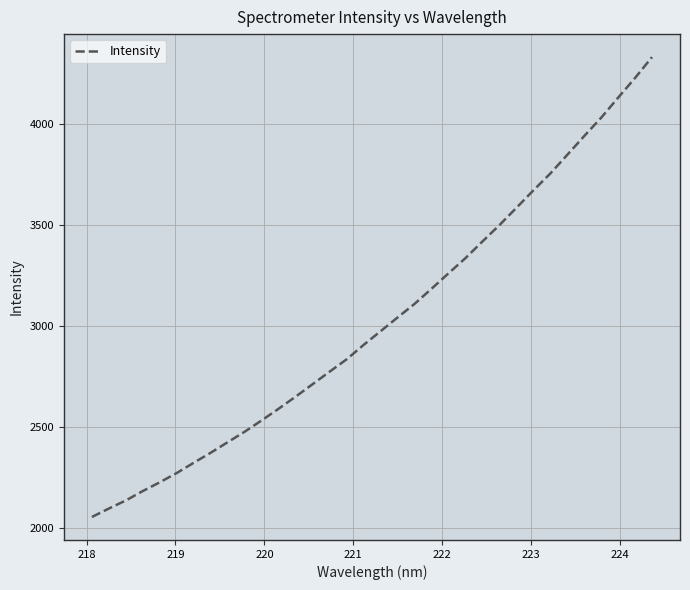

What is the maximum value shown in the chart?

4333.1